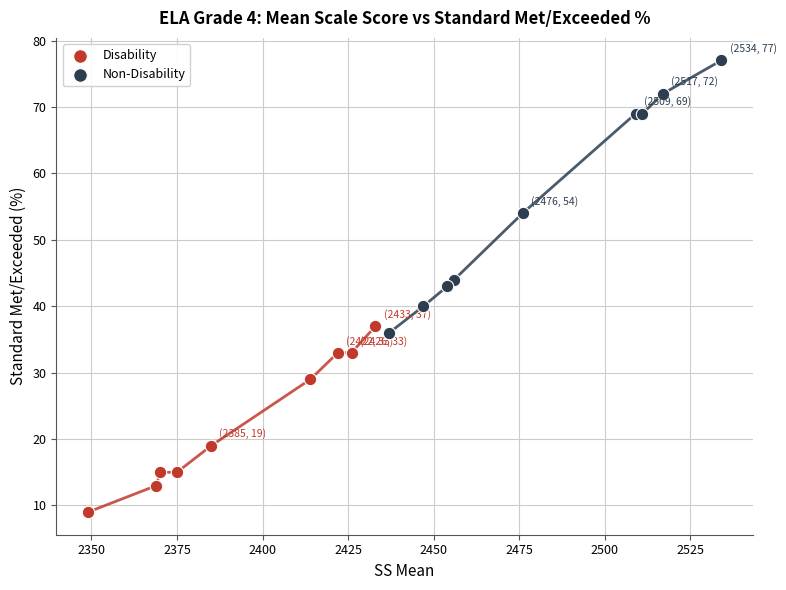

Which series reaches the maximum Y coordinate?

Non-Disability